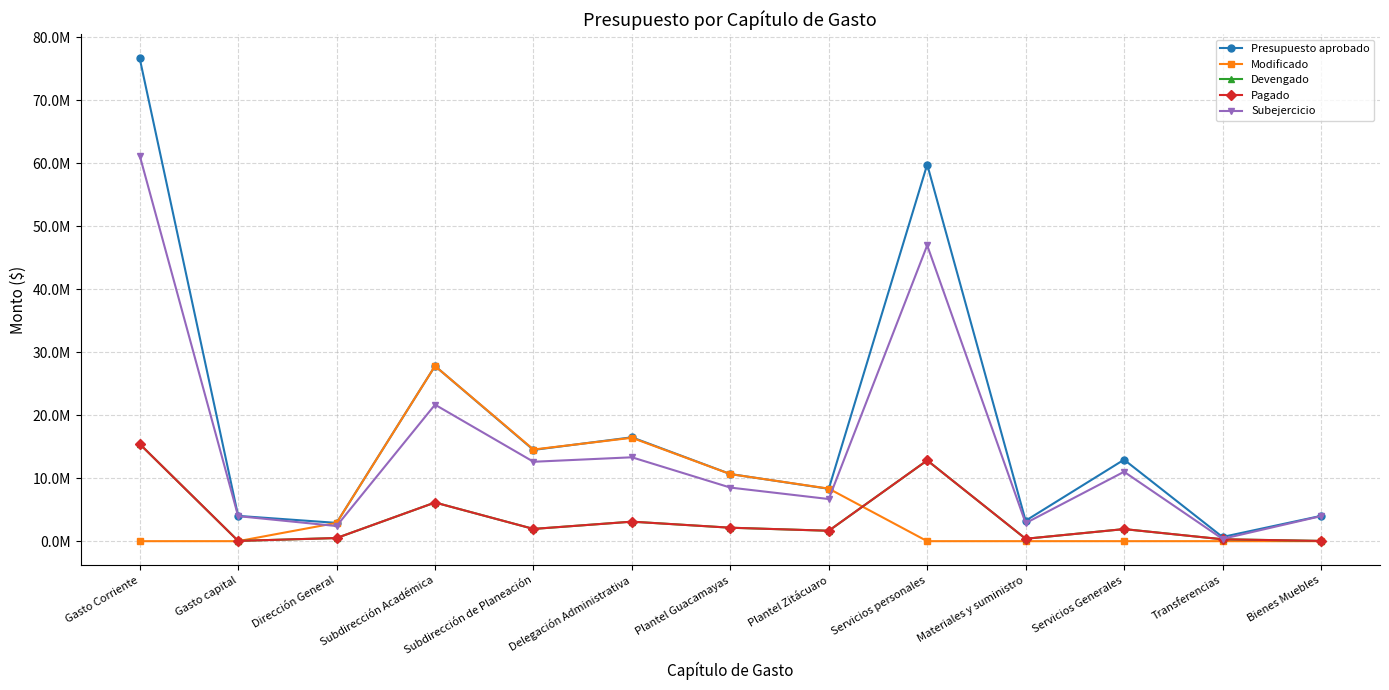

What position from the right is Plantel Zitácuaro?

6